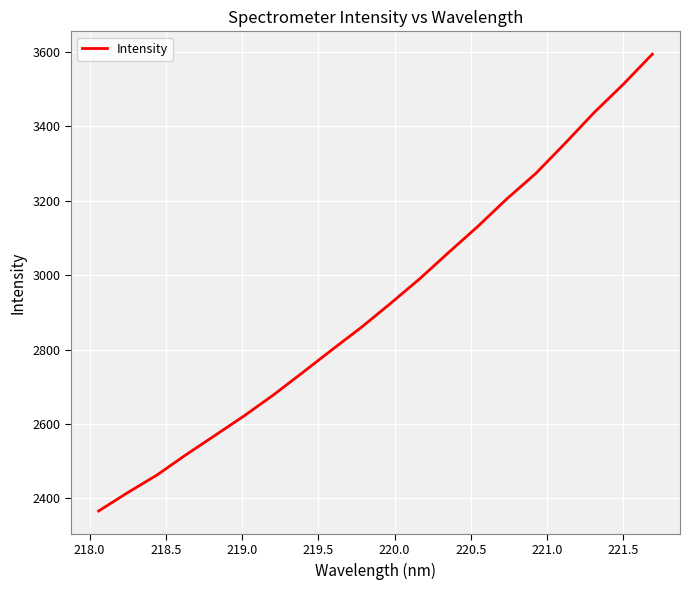

What is the greatest value displayed?

3593.9